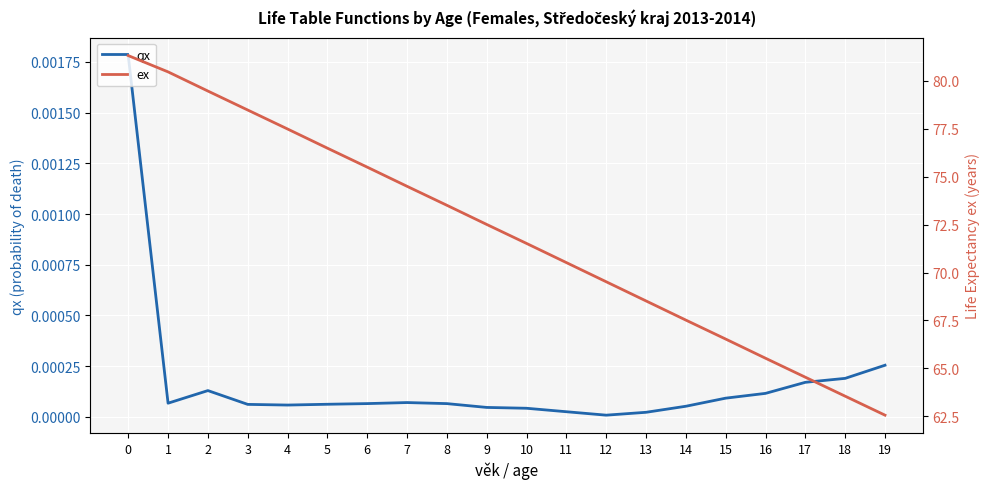

What is the difference between the highest and lowest values at 2?

79.5